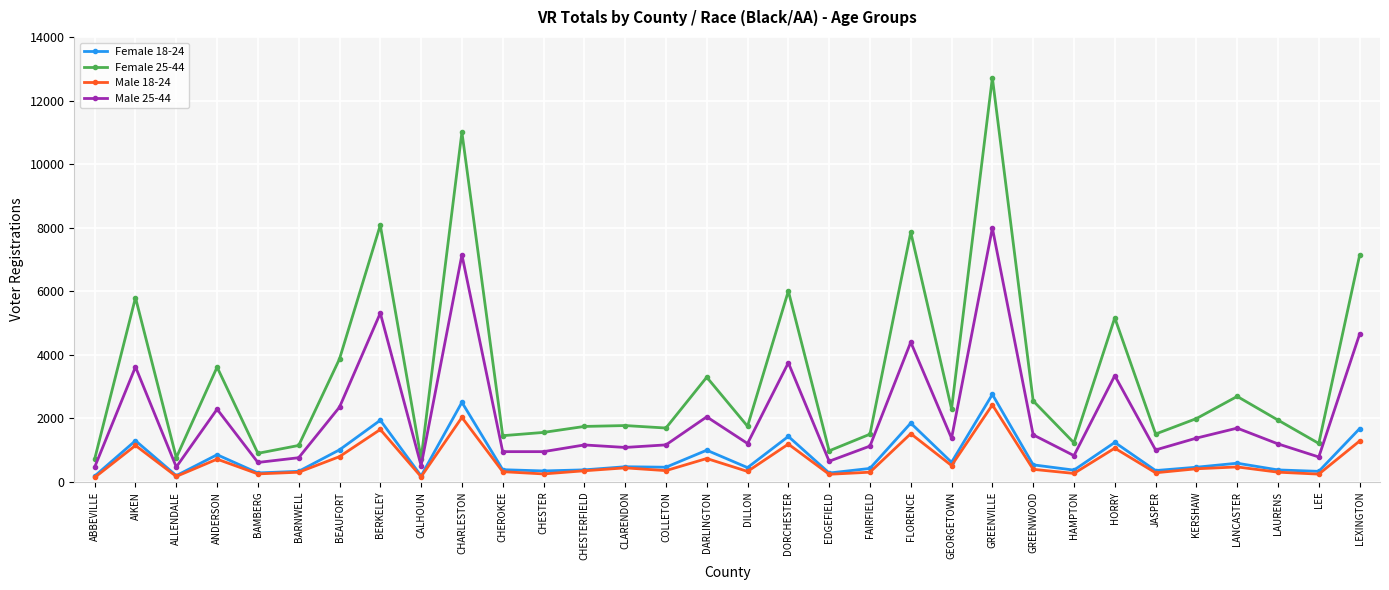

At which label does Female 25-44 reach its peak?

GREENVILLE